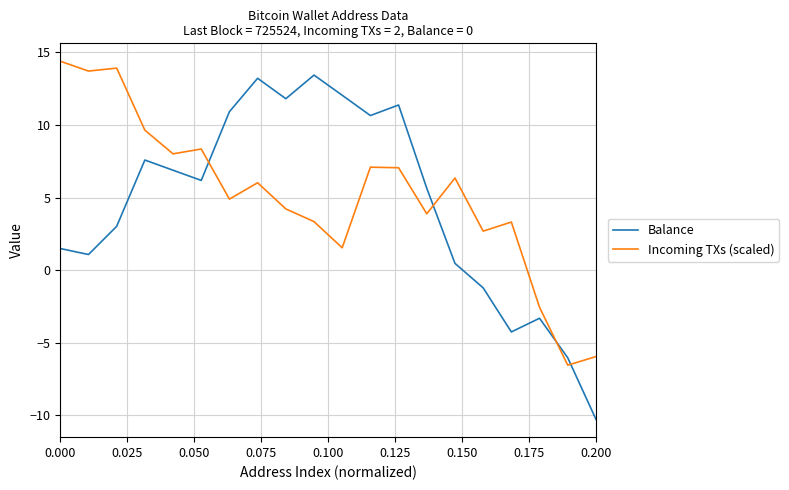

What is the maximum value for Incoming TXs (scaled)?

14.4